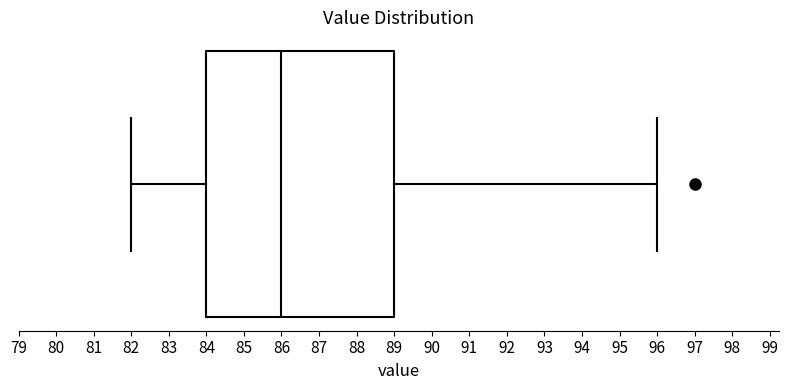

Where does the left whisker of the box end on the x-axis? The values are not printed on the chart, so give them approximately, as read against the axis.

82